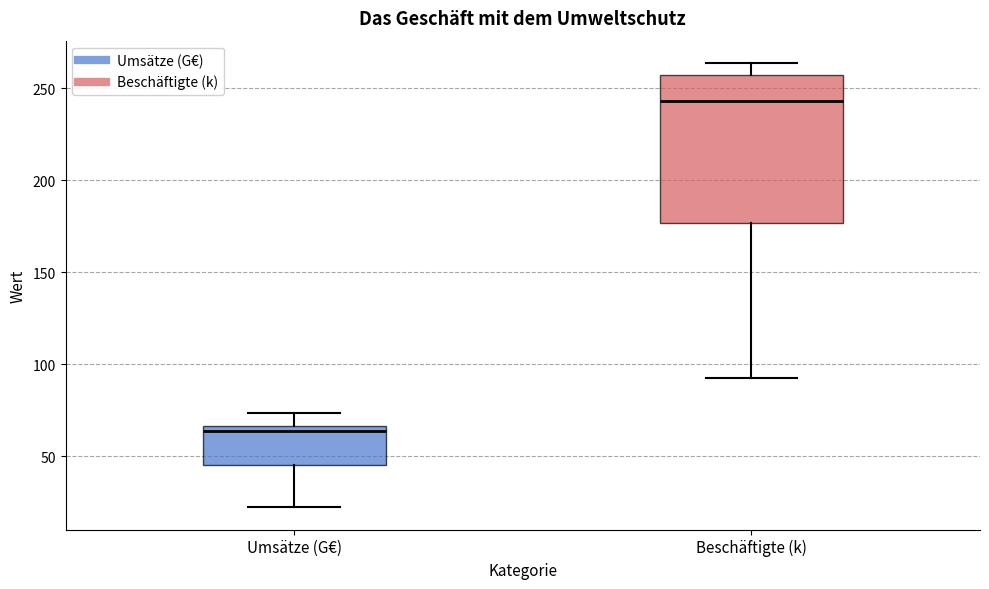

Where is the upper edge of the box for Beschäftigte (k) on the y-axis? The values are not printed on the chart, so give them approximately, as read against the axis.

255